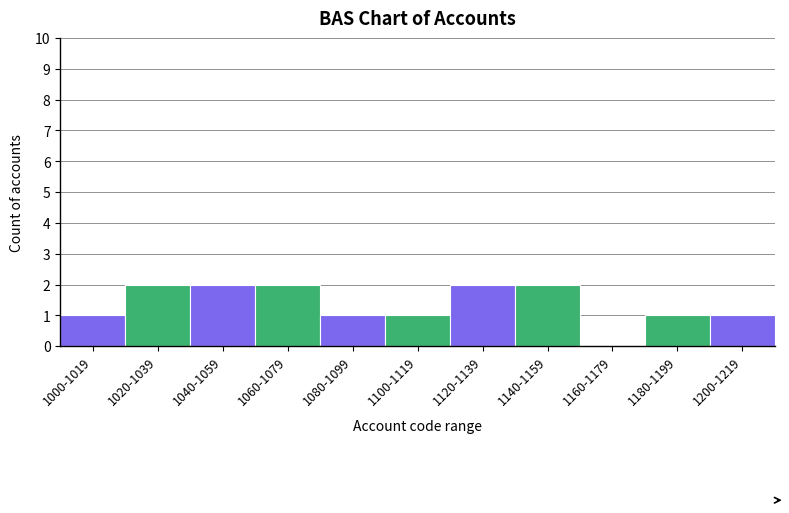

Reading left to right, transcribe all the data shown in this chart.

1000-1019=1	1020-1039=2	1040-1059=2	1060-1079=2	1080-1099=1	1100-1119=1	1120-1139=2	1140-1159=2	1160-1179=0	1180-1199=1	1200-1219=1